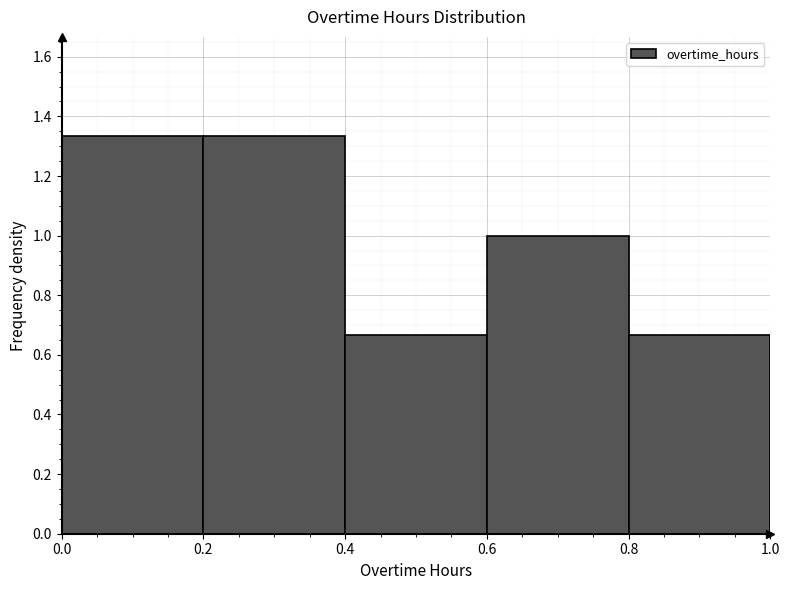

Reading left to right, transcribe this chart: for each bar, give the range it covers on the x-axis and its height. The values are not printed on the chart, so give them approximately, as read against the axis.

0.0 to 0.2: 1.34
0.2 to 0.4: 1.34
0.4 to 0.6: 0.66
0.6 to 0.8: 1.00
0.8 to 1.0: 0.66